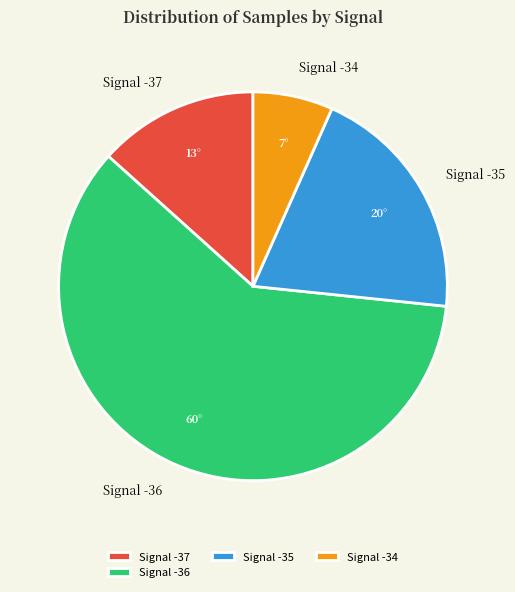

Is there any slice that represents more than half of the pie?

Yes